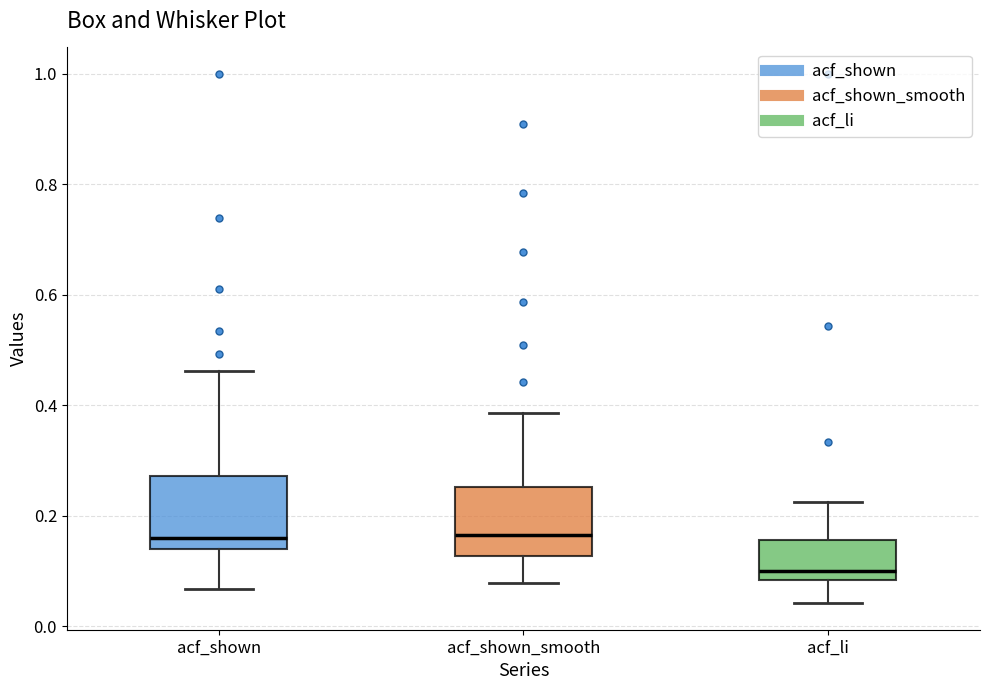

Reading left to right, transcribe this box plot: for each box, give where its median line is, the range the box spans, and where its two whiskers end, as read against the y-axis. The values are not printed on the chart, so give them approximately, as read against the axis.

acf_shown: median 0.16, box 0.14 to 0.28, whiskers 0.06 to 0.46
acf_shown_smooth: median 0.16, box 0.12 to 0.26, whiskers 0.08 to 0.38
acf_li: median 0.10, box 0.08 to 0.16, whiskers 0.04 to 0.22